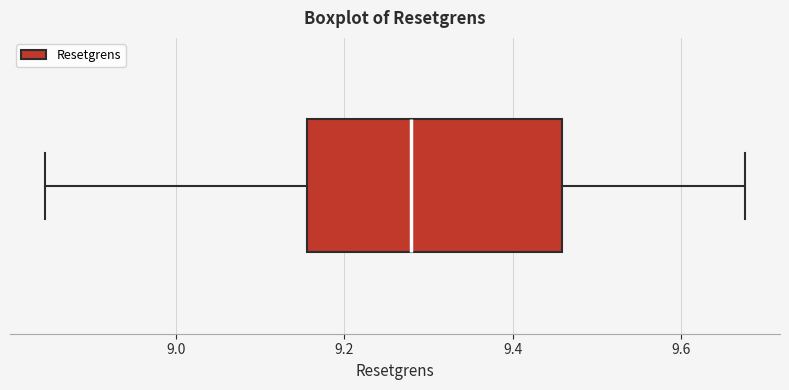

Read this box plot against the x-axis: the position of the median line, the range covered by the box, and the ends of both whiskers. The values are not printed on the chart, so give them approximately, as read against the axis.

median 9.28, box 9.16 to 9.46, whiskers 8.84 to 9.68